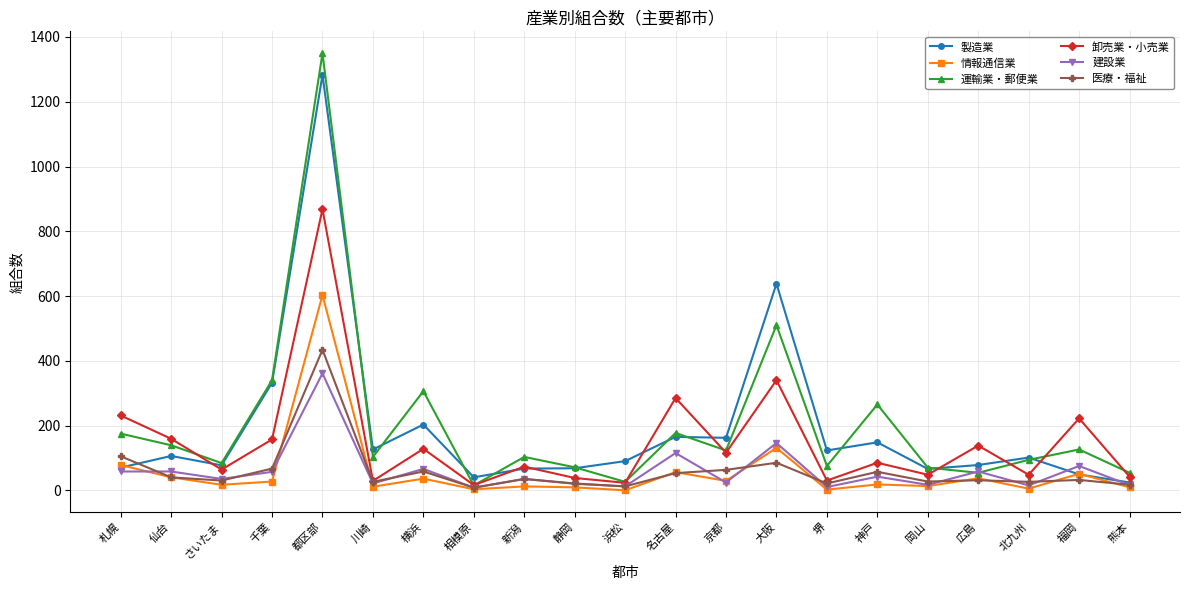

True or false: 製造業 and 建設業 intersect in this chart.

True